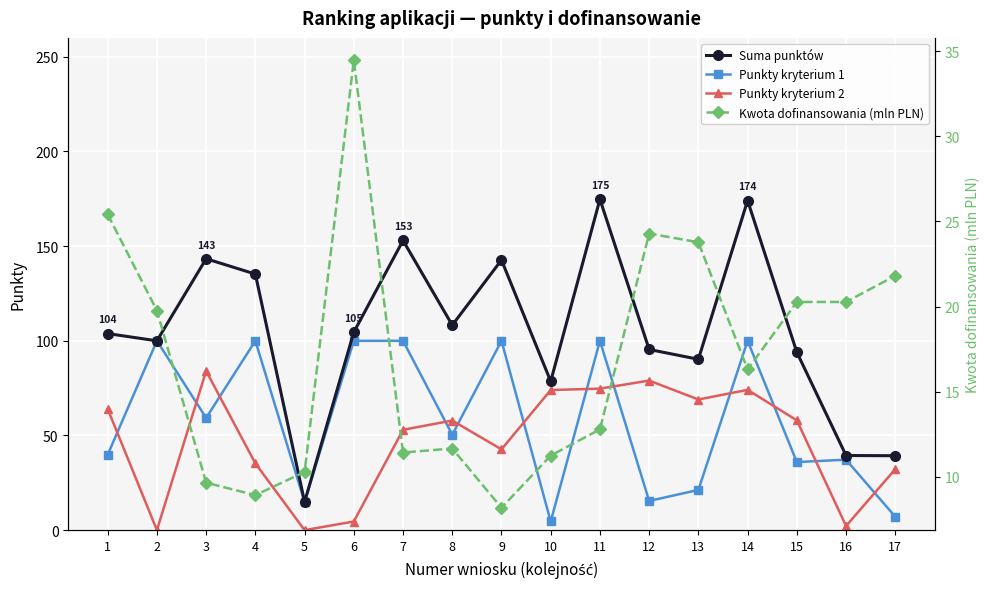

Where is the first local maximum for Punkty kryterium 1?

2